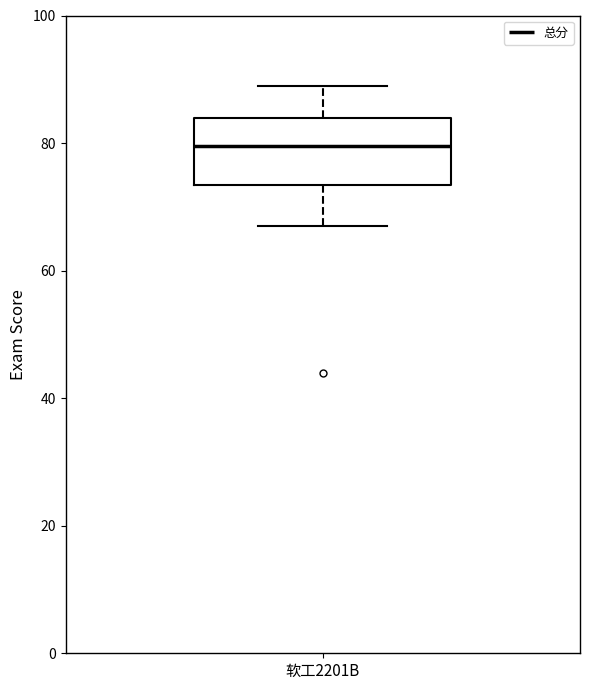

Read this box plot against the y-axis: the position of the median line, the range covered by the box, and the ends of both whiskers. The values are not printed on the chart, so give them approximately, as read against the axis.

median 80, box 74 to 84, whiskers 68 to 90